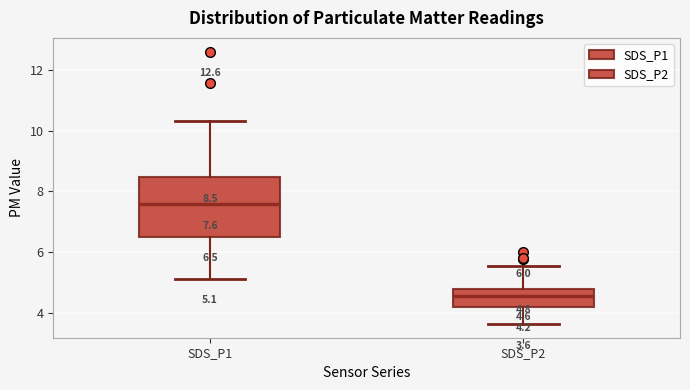

Which box has the highest median line?

SDS_P1